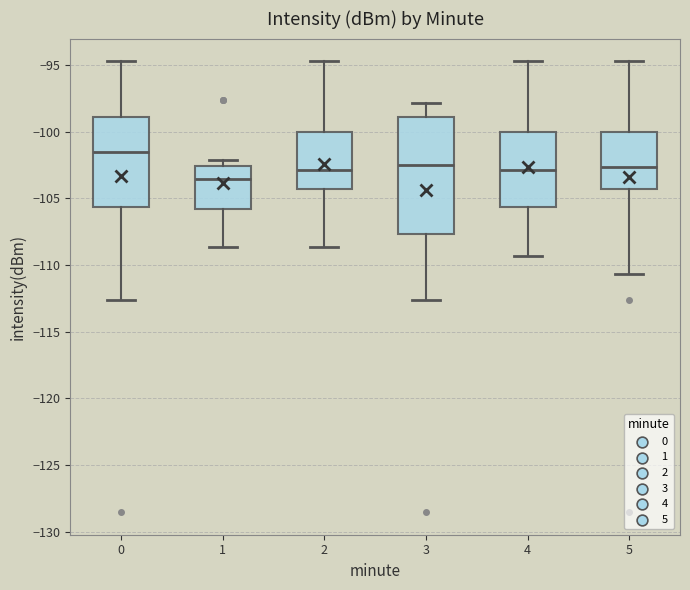

Comparing the boxes themselves (not the whiskers), which one is the tallest?

3